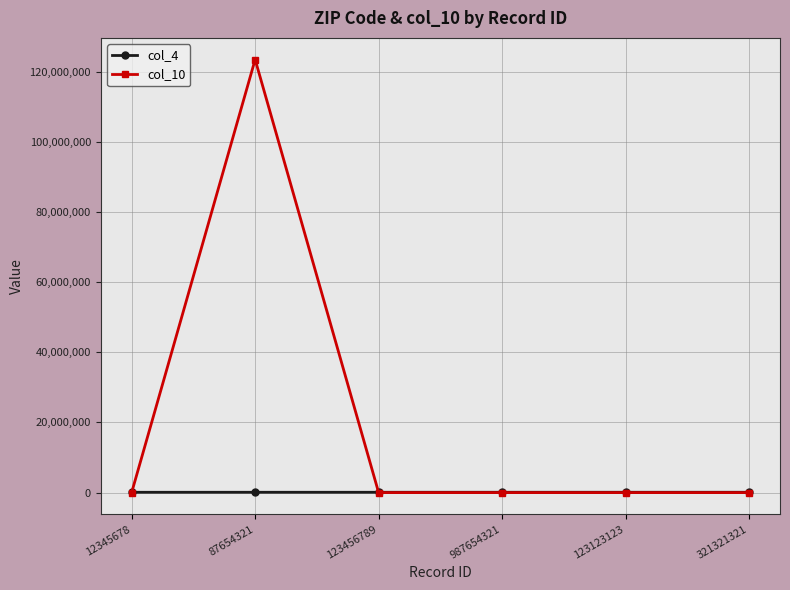

What is the smallest value displayed?

50